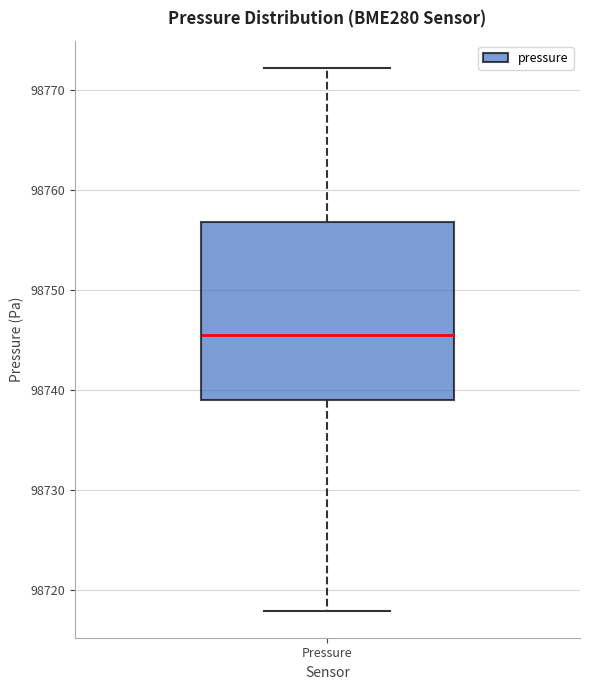

Where does the median line of the box for Pressure sit on the y-axis? The values are not printed on the chart, so give them approximately, as read against the axis.

98746